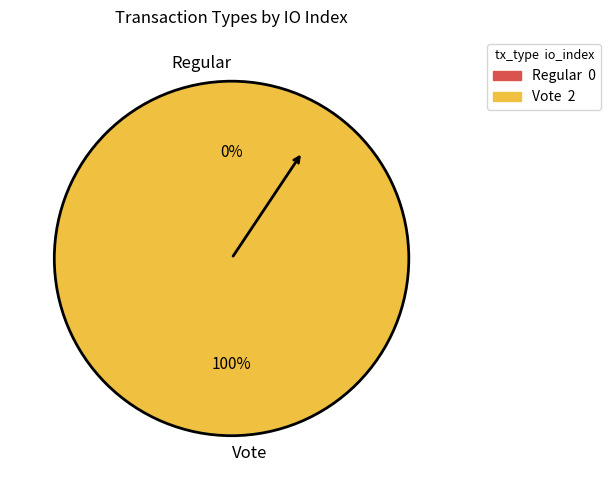

Combined, what portion of the pie is Regular and Vote?

100.0%